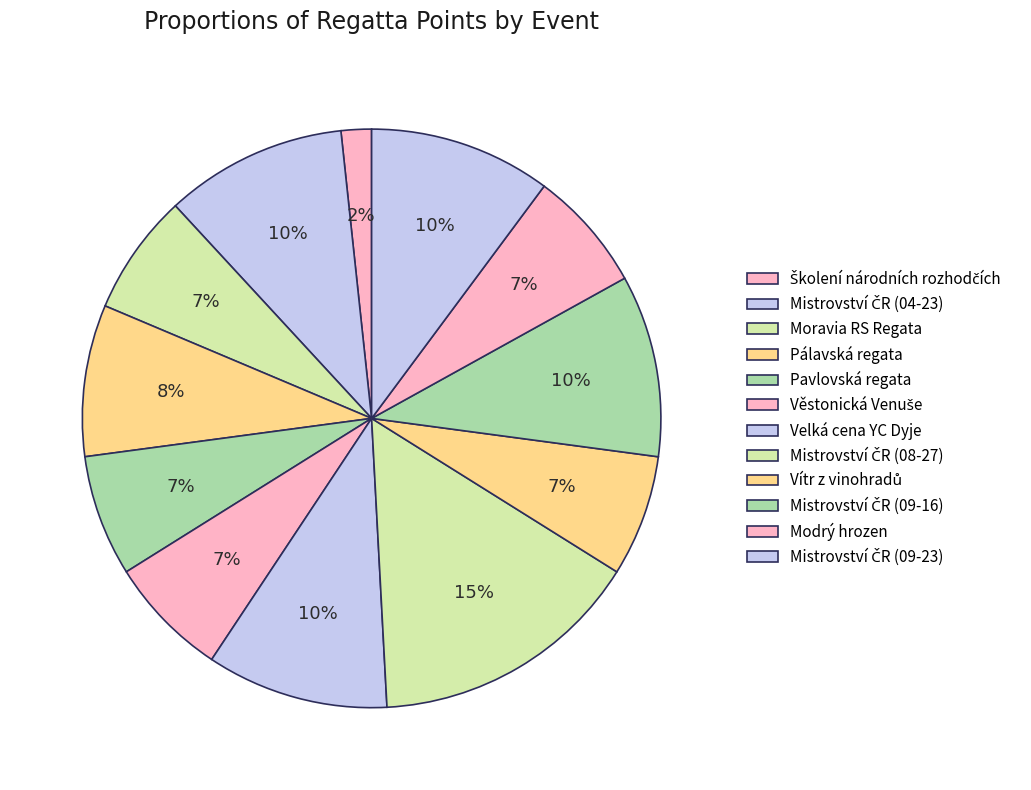

What percentage is the Modrý hrozen slice, to the nearest percent?

7%